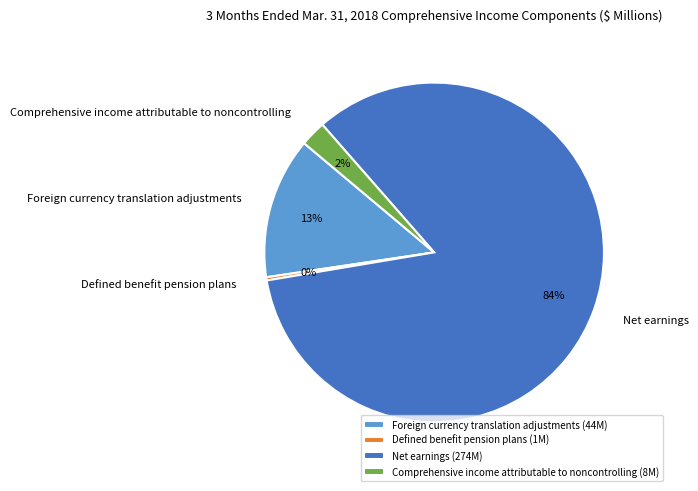

Is the sum of Foreign currency translation adjustments and Defined benefit pension plans greater than half?

No